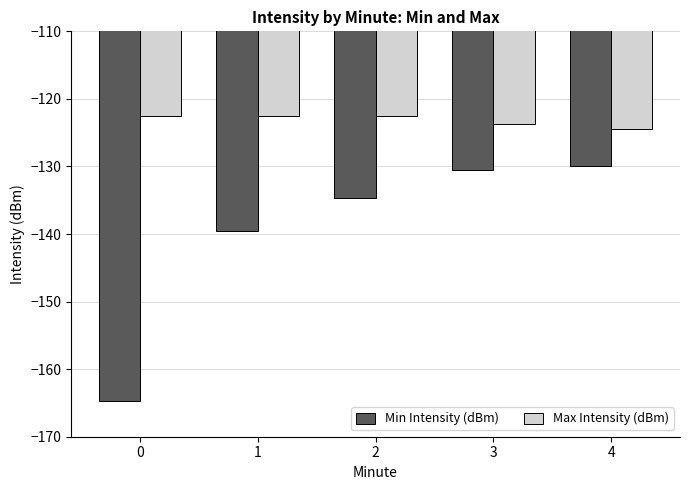

How many groups of bars are there?

5